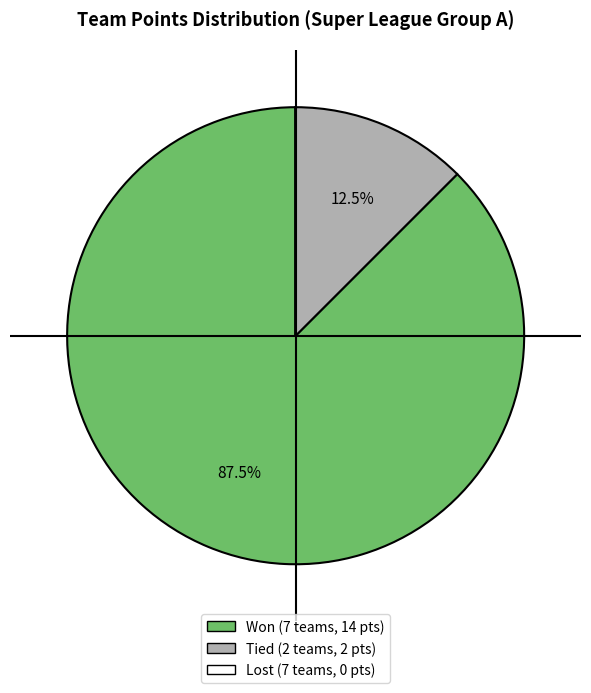

Is there a majority slice in this chart?

Yes